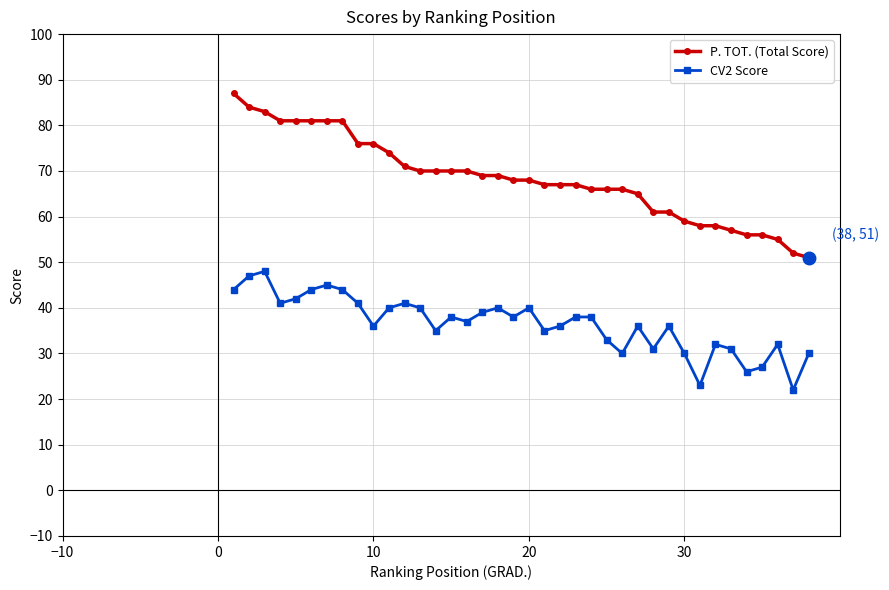

Which series has the widest spread of values?

P. TOT. (Total Score)